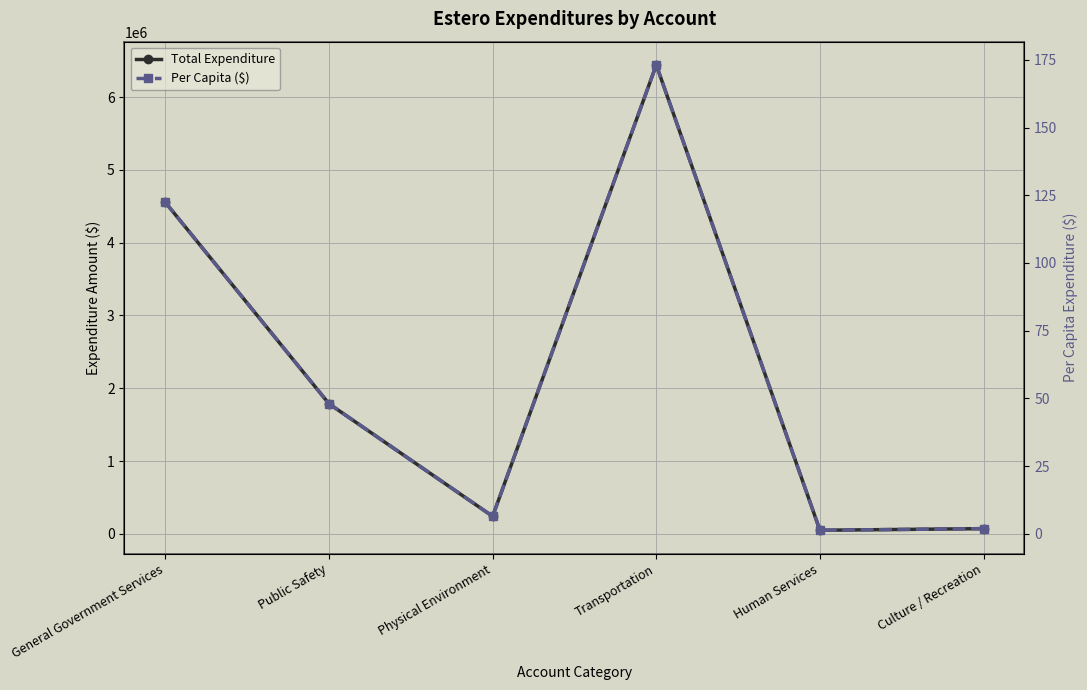

How many interior local valleys does the Total Expenditure series have?

2